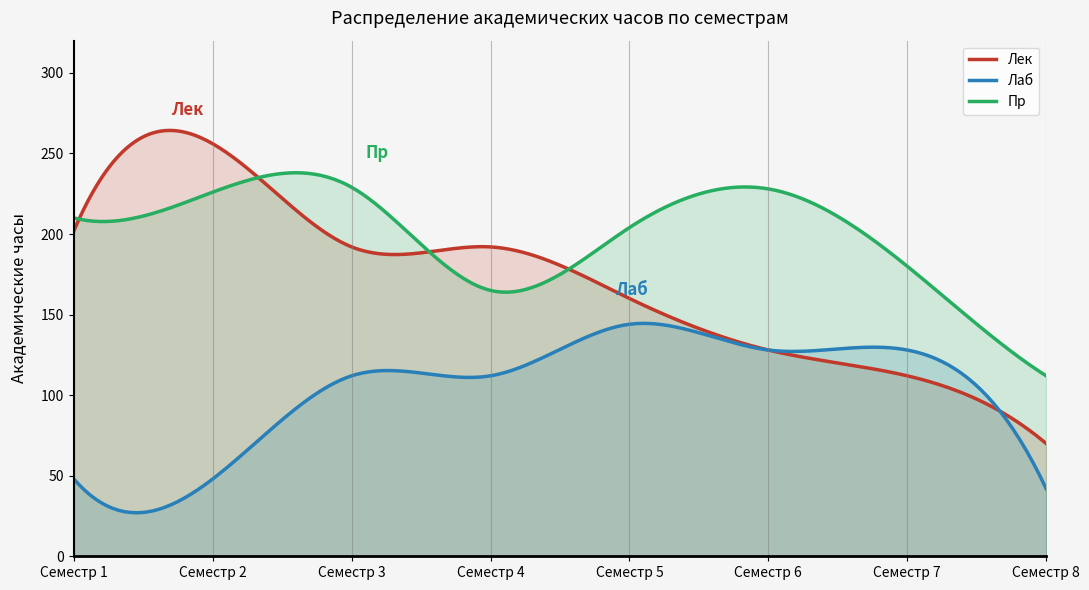

At which category is the sum across all series the highest?

Семестр 3